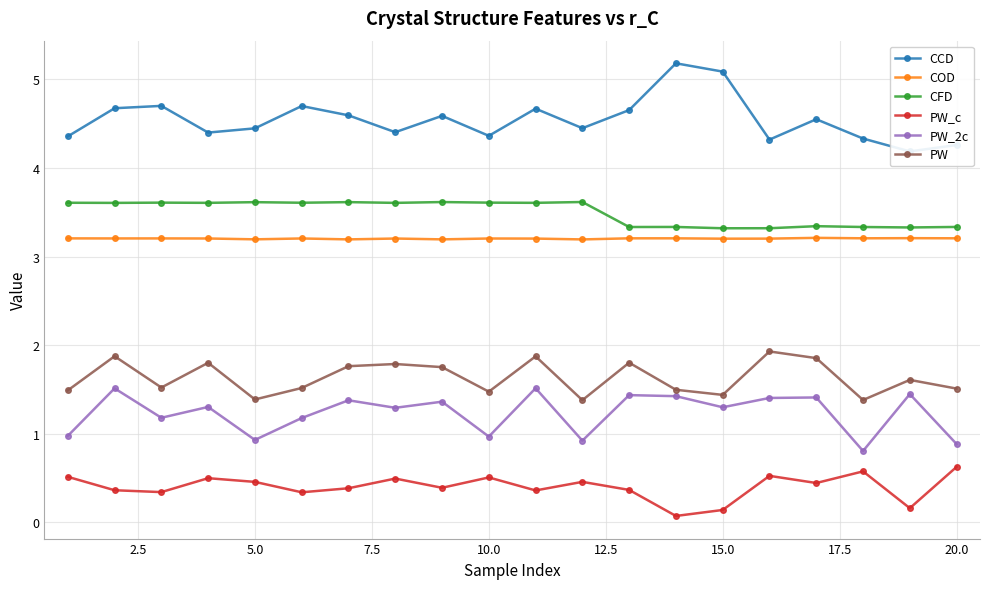

What is the maximum value for COD?

3.2